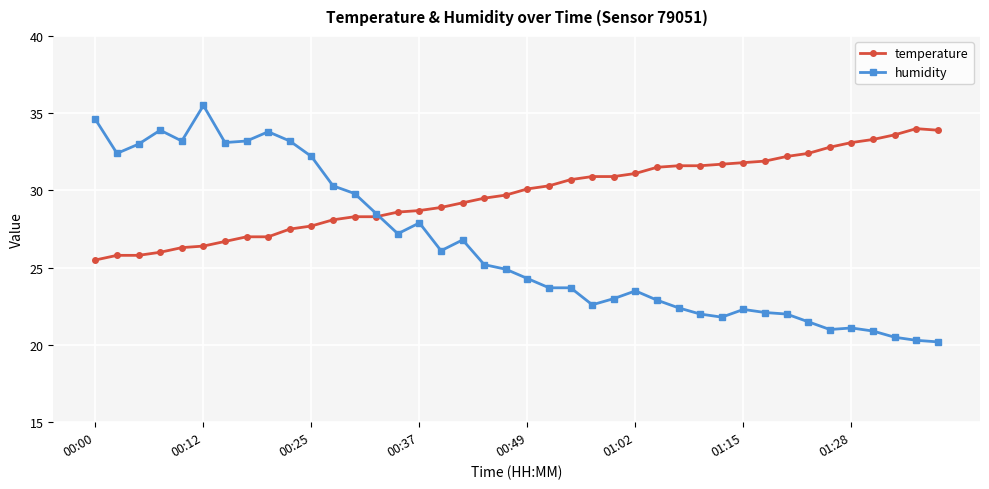

Rank the series by their average value, from highest to lowest.

temperature, humidity